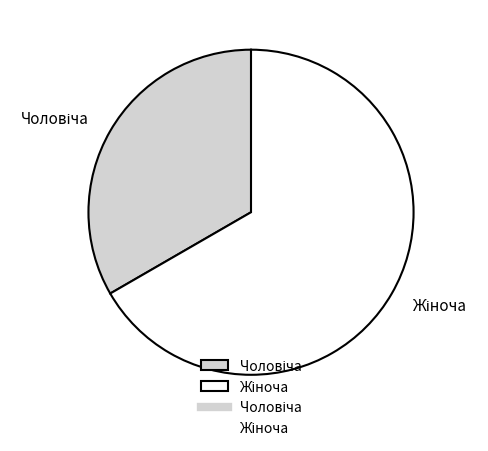

Is there any slice that represents more than half of the pie?

Yes